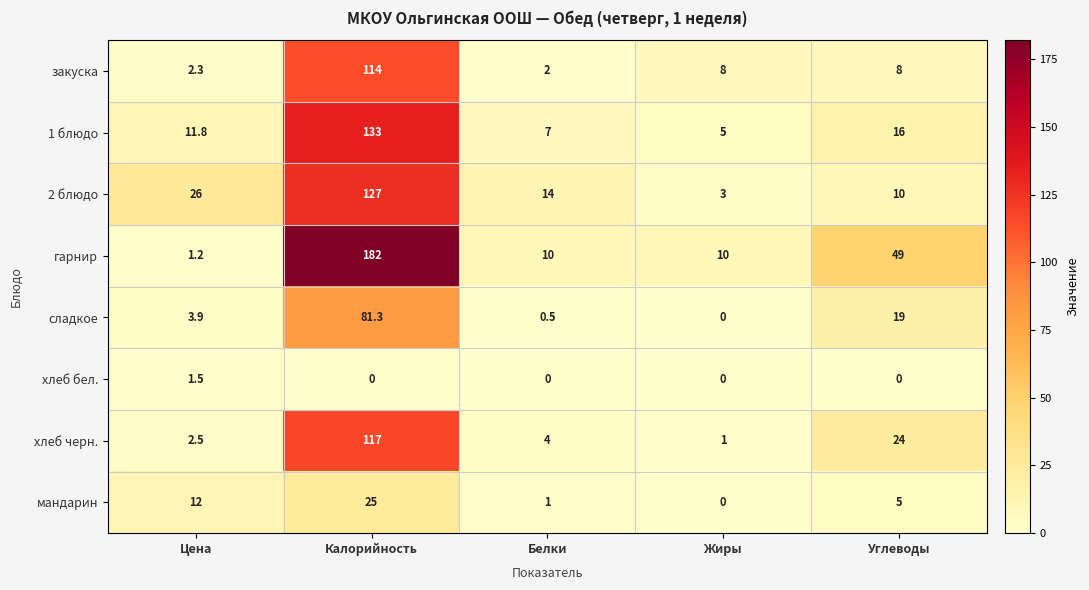

True or false: мандарин has a value of 38.0 at Калорийность.

False